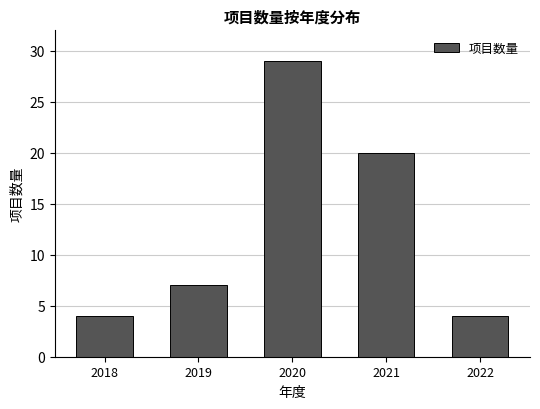

Reading left to right, transcribe all the data shown in this chart.

2018=4	2019=7	2020=29	2021=20	2022=4